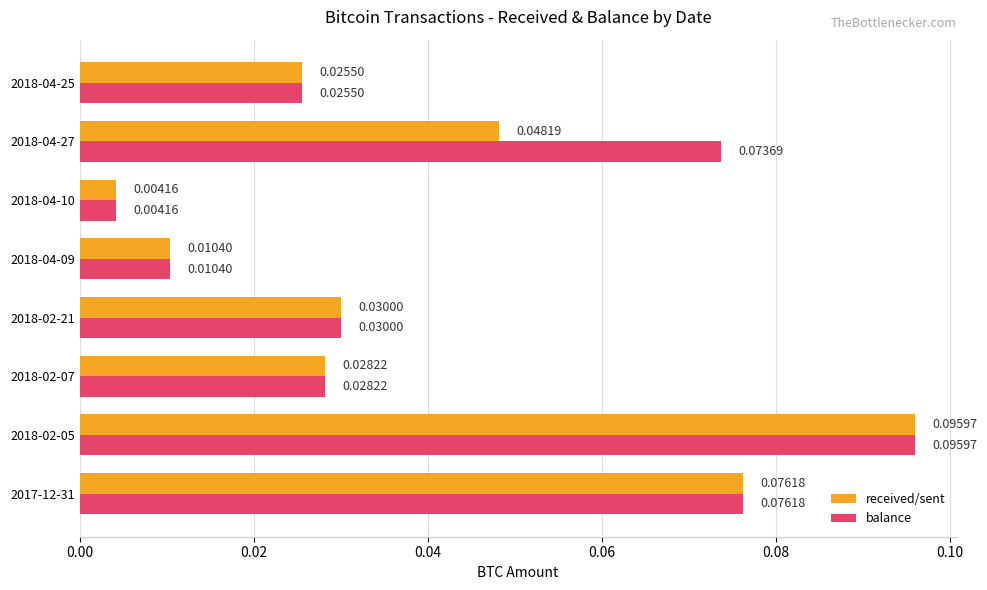

What is the sum of all balance values?

0.3